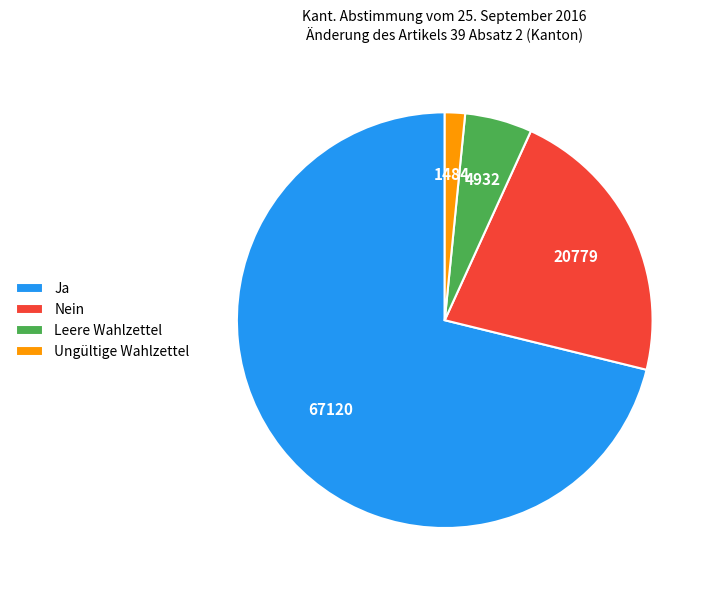

The Nein slice represents 22% of the pie. True or false?

True